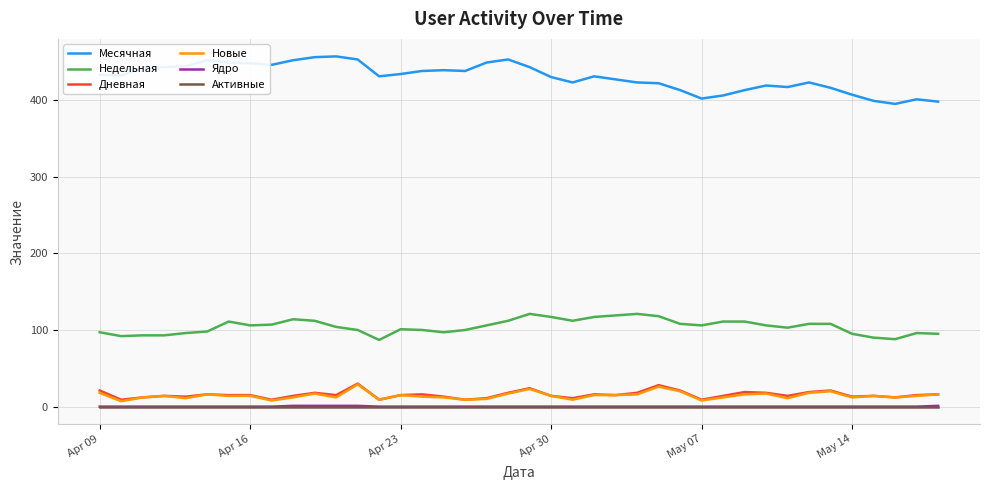

Which series has the largest total across all categories?

Месячная